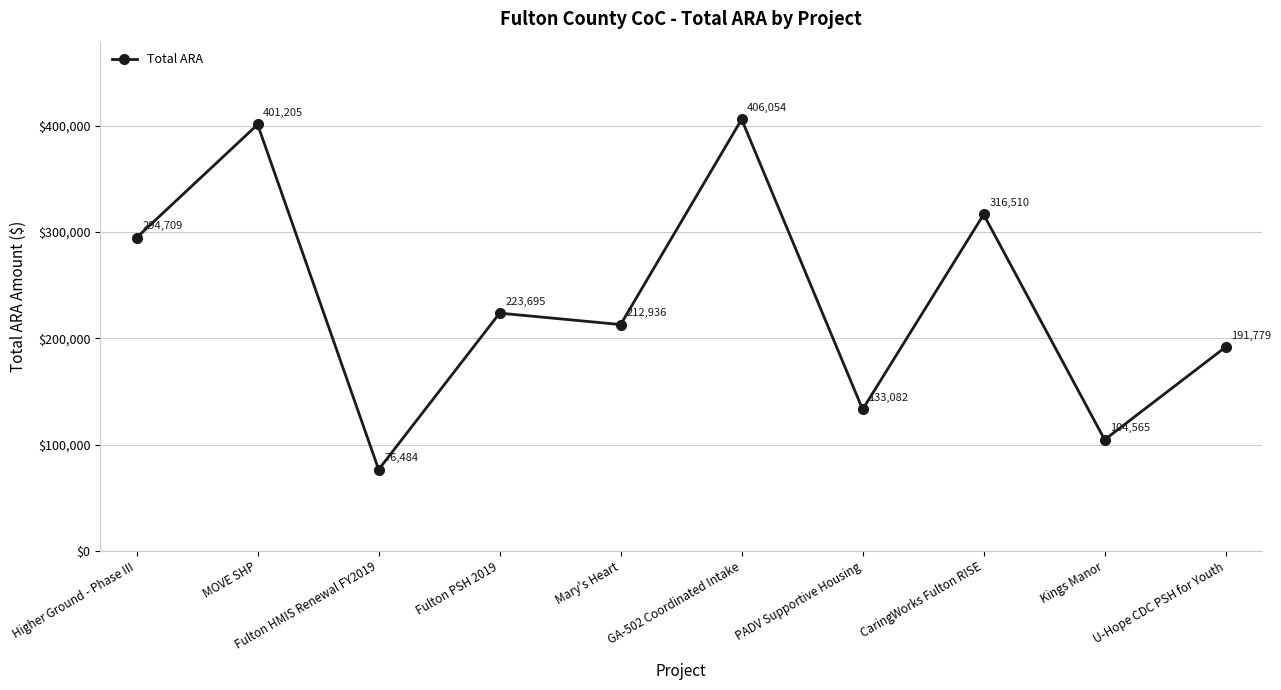

What is the label of the 2nd point from the right?

Kings Manor